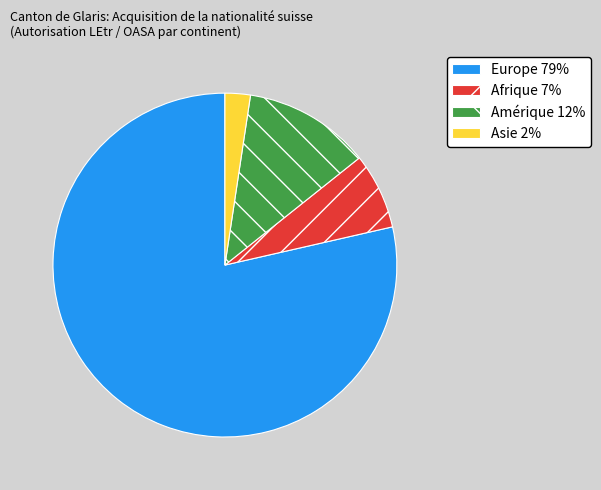

Is it true that Amérique 12% is 19% of the pie?

False